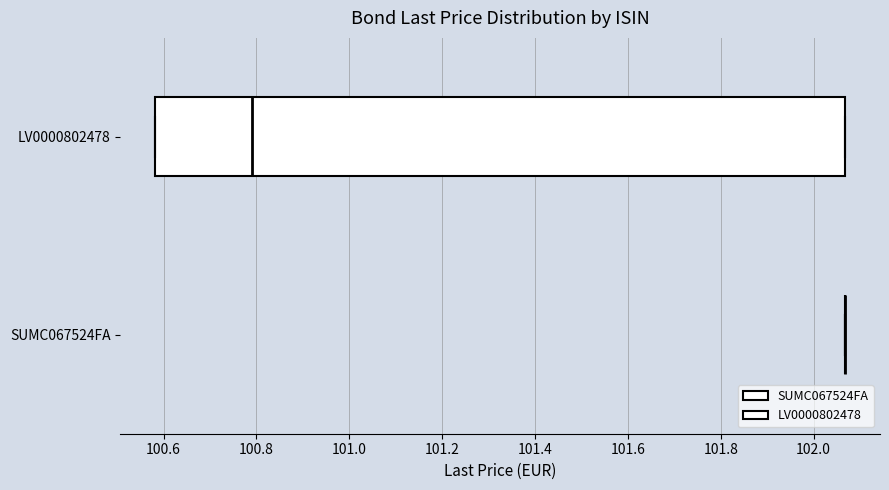

Which box is the widest, from its left edge to its right edge?

LV0000802478